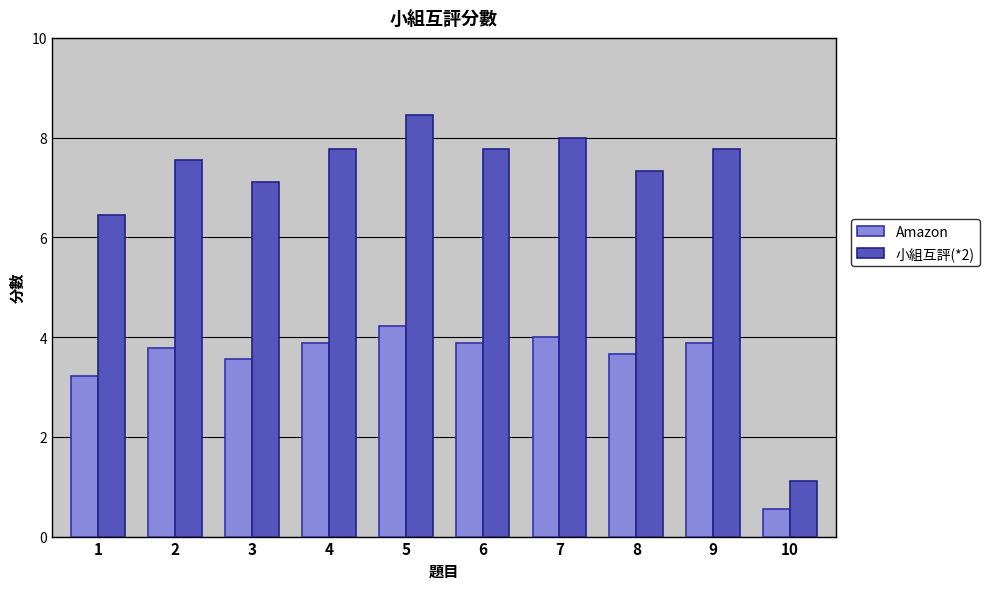

What is the highest value of the 小組互評(*2) series?

8.4